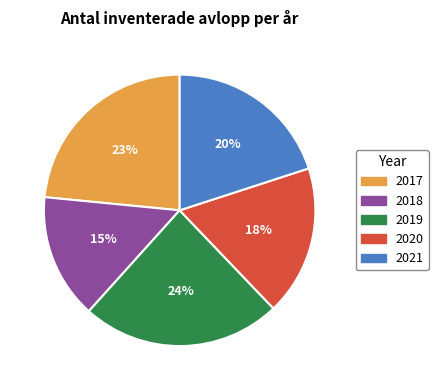

To the nearest percent, what percentage of the pie is 2021?

20%